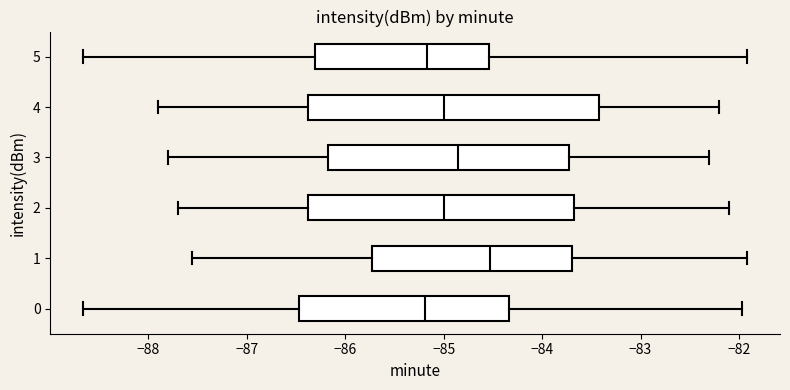

Reading bottom to top, read every box against the x-axis: the position of its median line, the range the box covers, and the ends of its whiskers. The values are not printed on the chart, so give them approximately, as read against the axis.

0: median -85.2, box -86.5 to -84.3, whiskers -88.7 to -82.0
1: median -84.5, box -85.7 to -83.7, whiskers -87.6 to -81.9
2: median -85.0, box -86.4 to -83.7, whiskers -87.7 to -82.1
3: median -84.8, box -86.2 to -83.7, whiskers -87.8 to -82.3
4: median -85.0, box -86.4 to -83.4, whiskers -87.9 to -82.2
5: median -85.2, box -86.3 to -84.5, whiskers -88.7 to -81.9